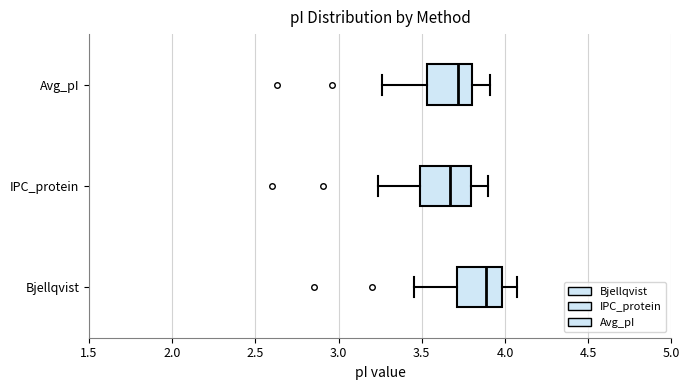

Reading bottom to top, read every box against the x-axis: the position of its median line, the range the box covers, and the ends of its whiskers. The values are not printed on the chart, so give them approximately, as read against the axis.

Bjellqvist: median 3.90, box 3.70 to 4.00, whiskers 3.45 to 4.10
IPC_protein: median 3.65, box 3.50 to 3.80, whiskers 3.25 to 3.90
Avg_pI: median 3.70, box 3.55 to 3.80, whiskers 3.25 to 3.90